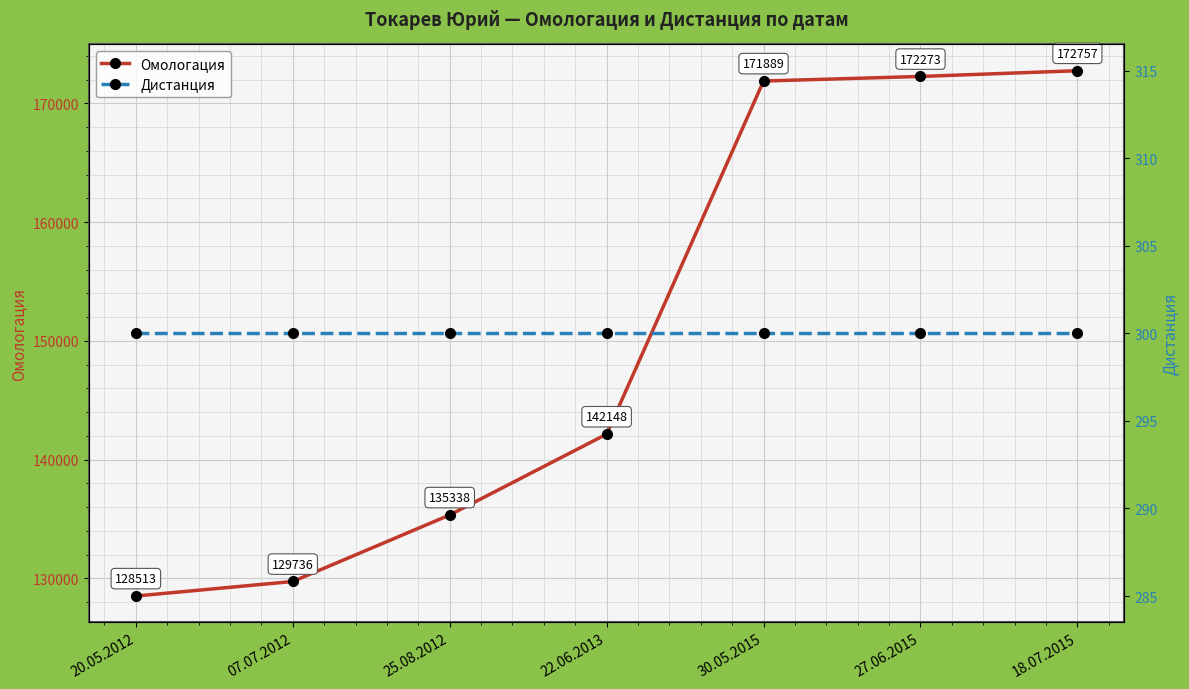

What is the value of the Омологация point at the 2nd from the left?

129736